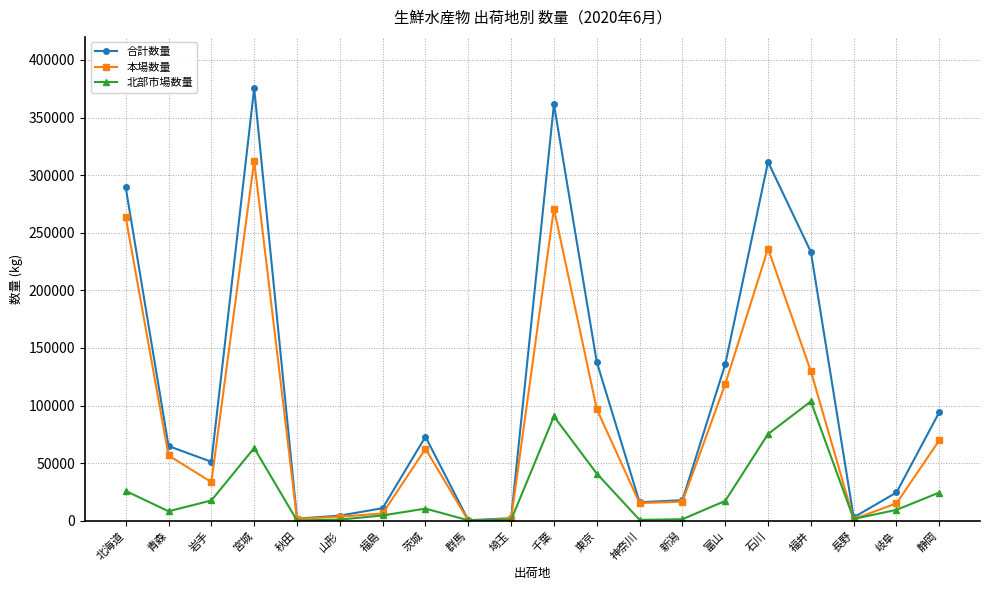

Which series has the largest total across all categories?

合計数量